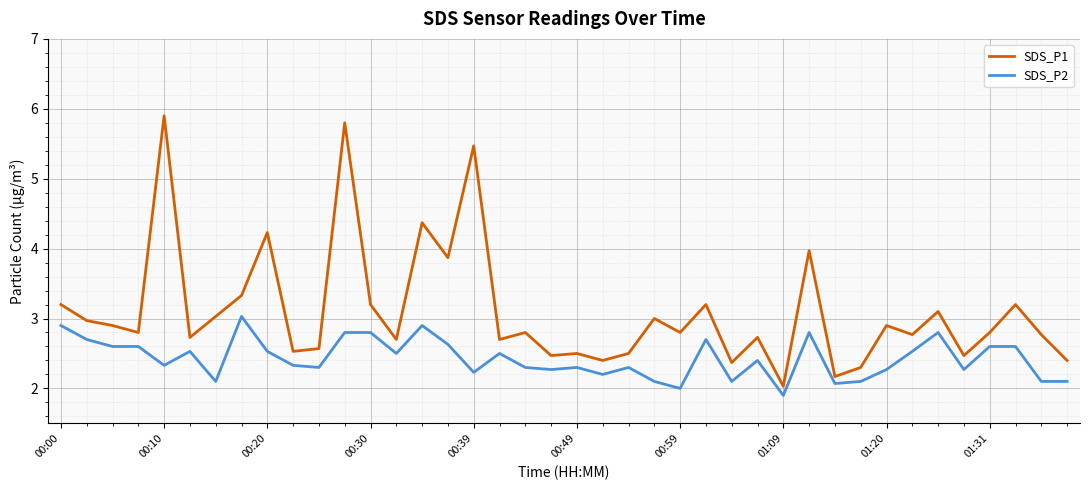

At how many categories does at least one series exceed 4?

5